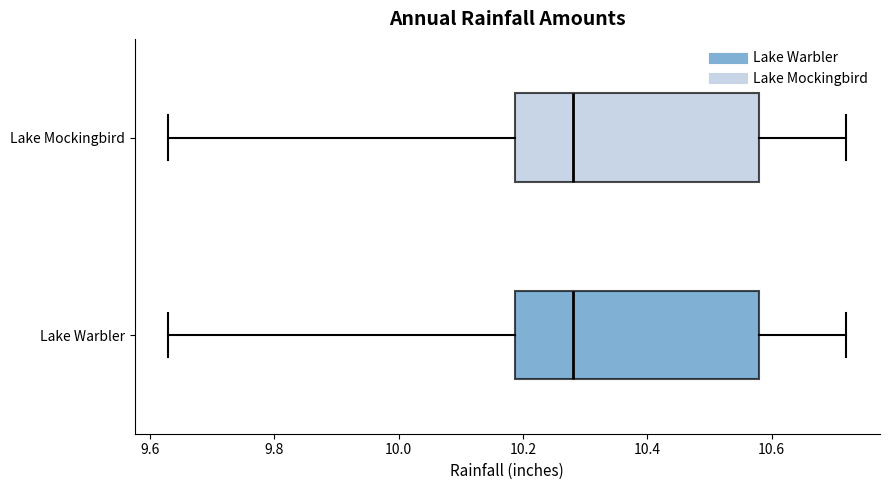

Where does the right whisker of the box for Lake Mockingbird end on the x-axis? The values are not printed on the chart, so give them approximately, as read against the axis.

10.72